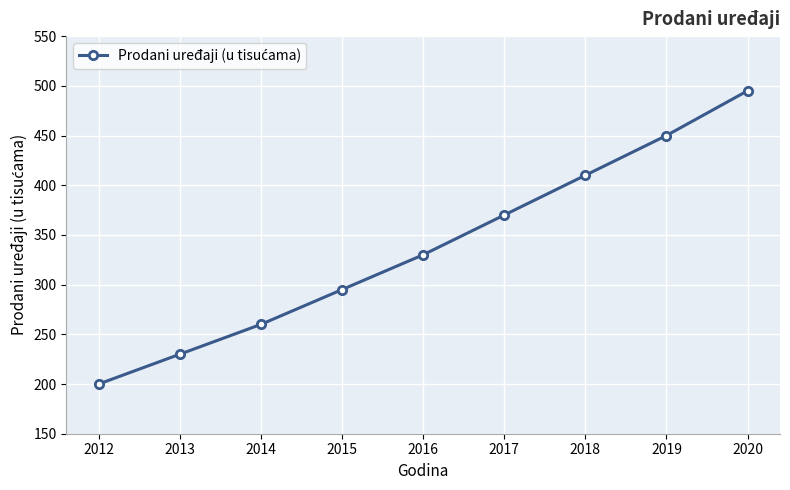

Reading left to right, extract all data points from this chart.

2012=200	2013=230	2014=260	2015=295	2016=330	2017=370	2018=410	2019=450	2020=495